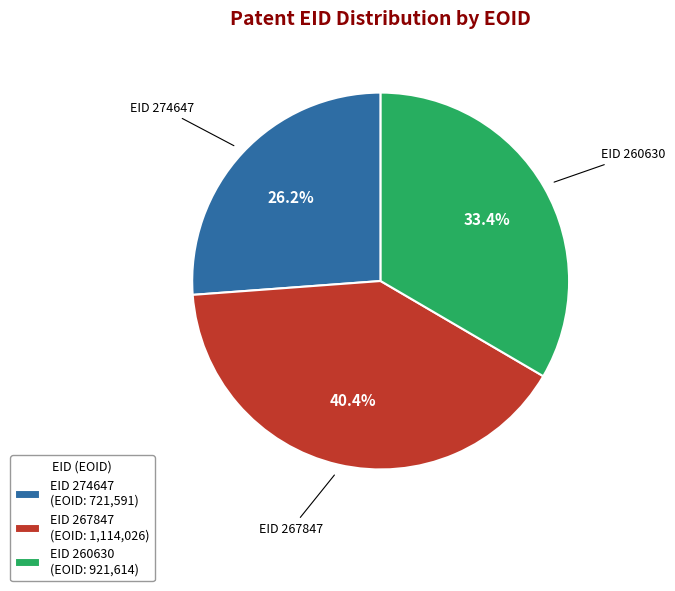

Rank the categories by value from lowest to highest.

EID 274647 (EOID: 721,591), EID 260630 (EOID: 921,614), EID 267847 (EOID: 1,114,026)